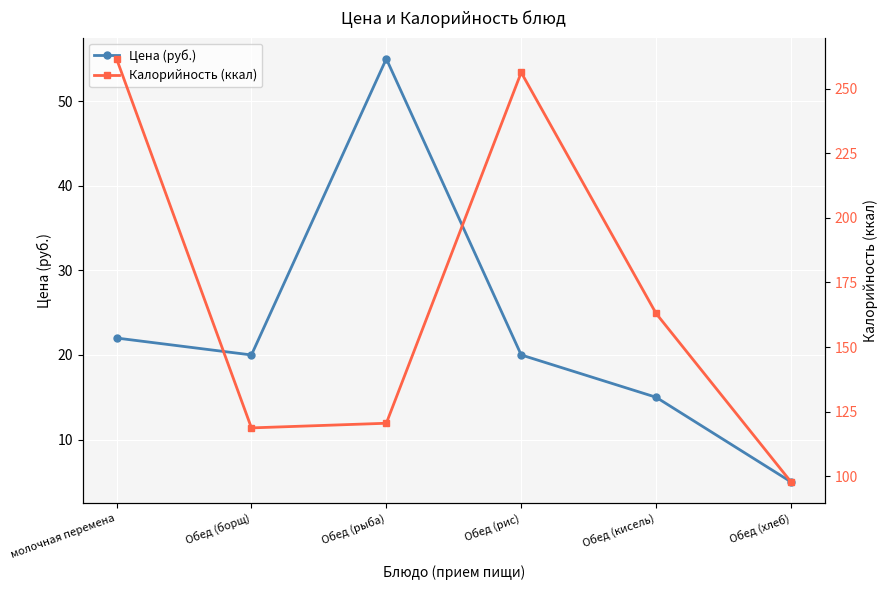

Is it true that Калорийность (ккал) equals 97.8 at Обед (хлеб)?

True